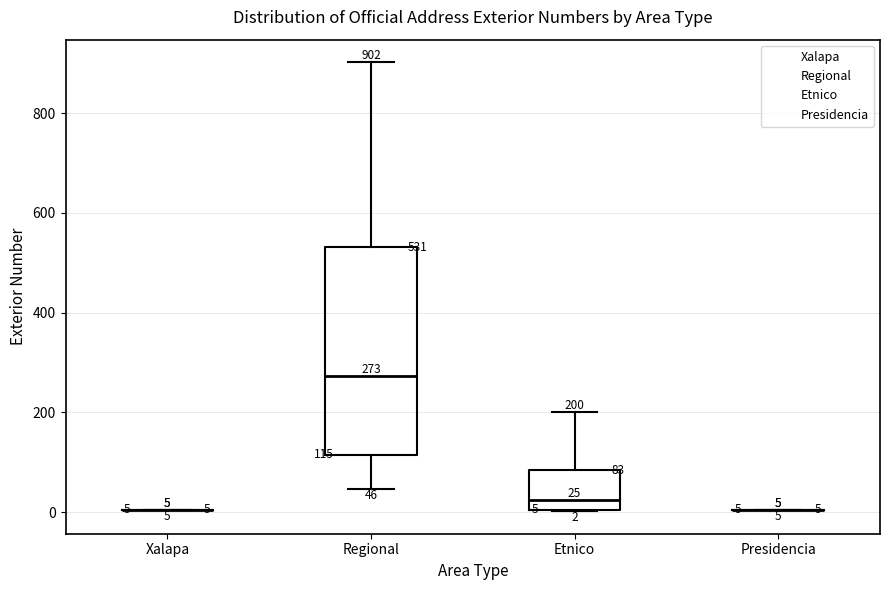

Which box is the tallest, from its lower edge to its upper edge?

Regional